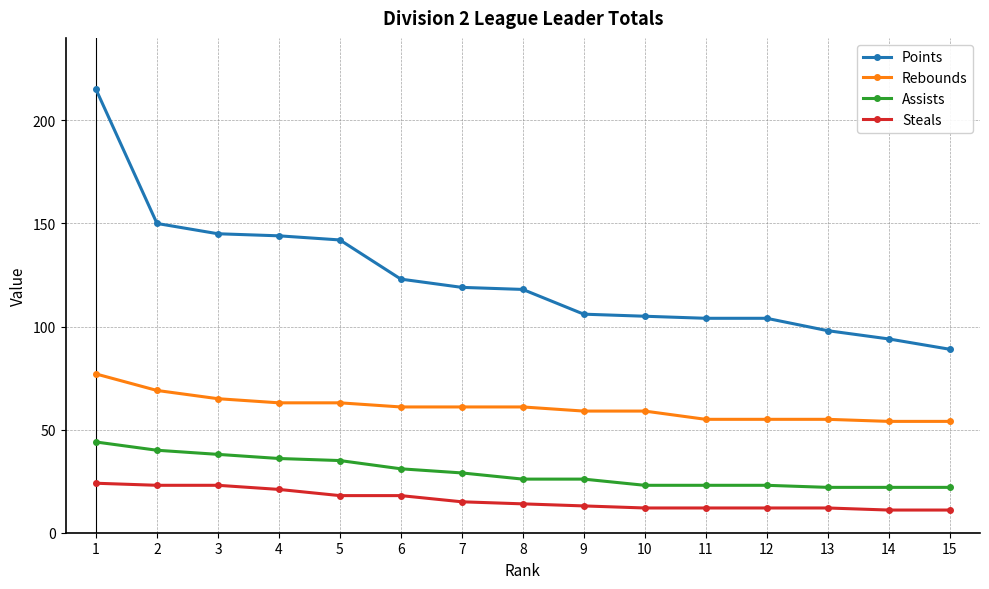

Reading left to right, what are all the values shown in this chart?

Points: 215	150	145	144	142	123	119	118	106	105	104	104	98	94	89
Rebounds: 77	69	65	63	63	61	61	61	59	59	55	55	55	54	54
Assists: 44	40	38	36	35	31	29	26	26	23	23	23	22	22	22
Steals: 24	23	23	21	18	18	15	14	13	12	12	12	12	11	11